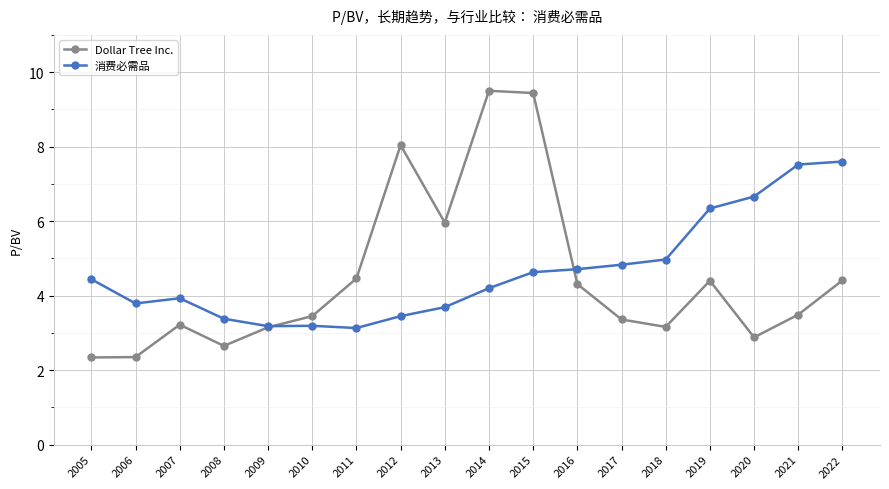

Where is the first local maximum for Dollar Tree Inc.?

2007